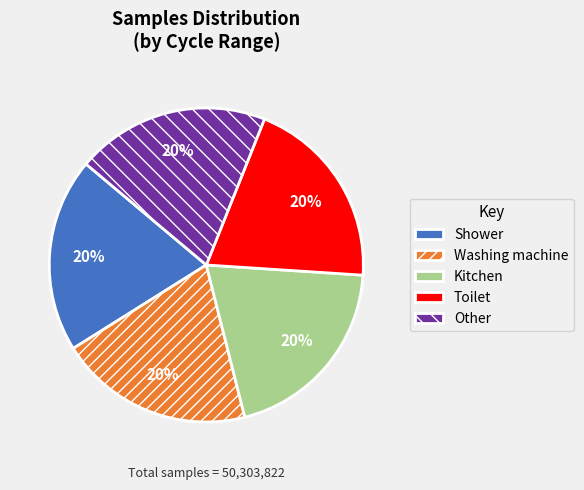

Is the sum of Other and Toilet greater than half?

No